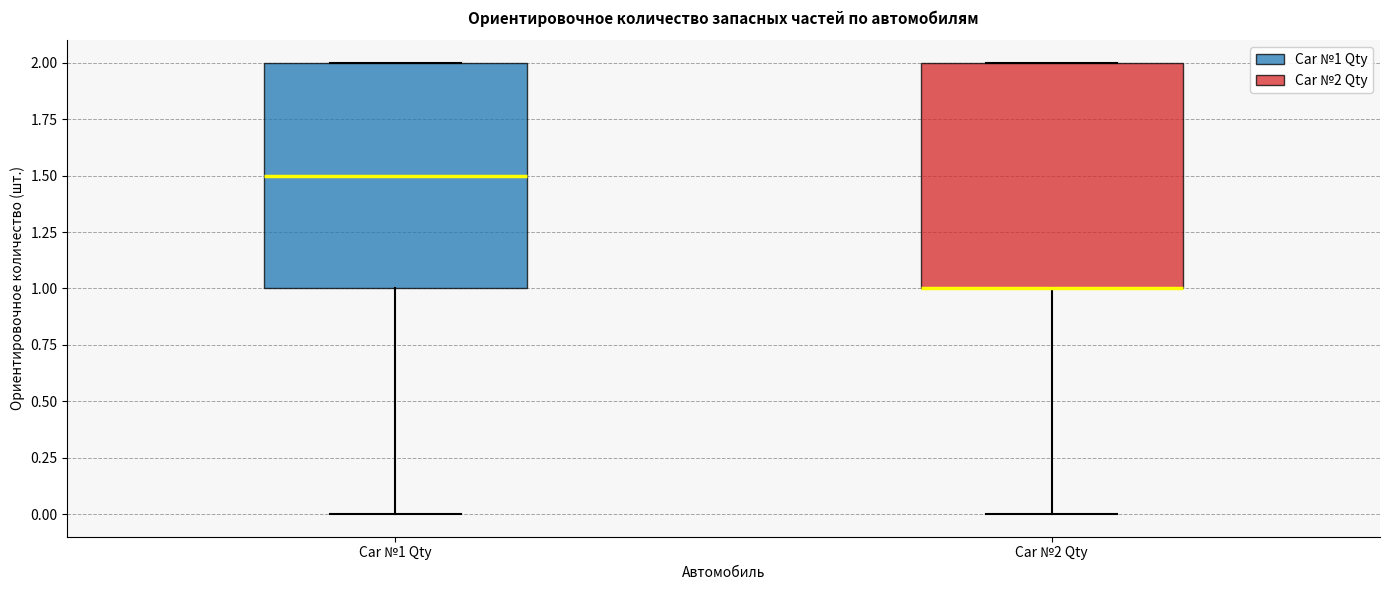

Where is the upper edge of the box for Car №1 Qty on the y-axis? The values are not printed on the chart, so give them approximately, as read against the axis.

2.0